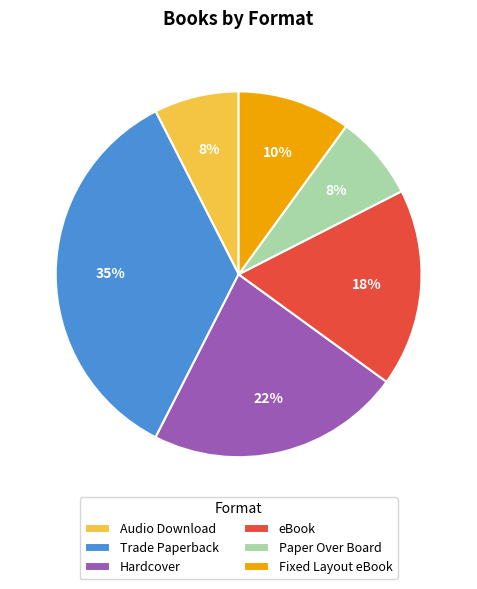

How many slices are in this pie chart?

6